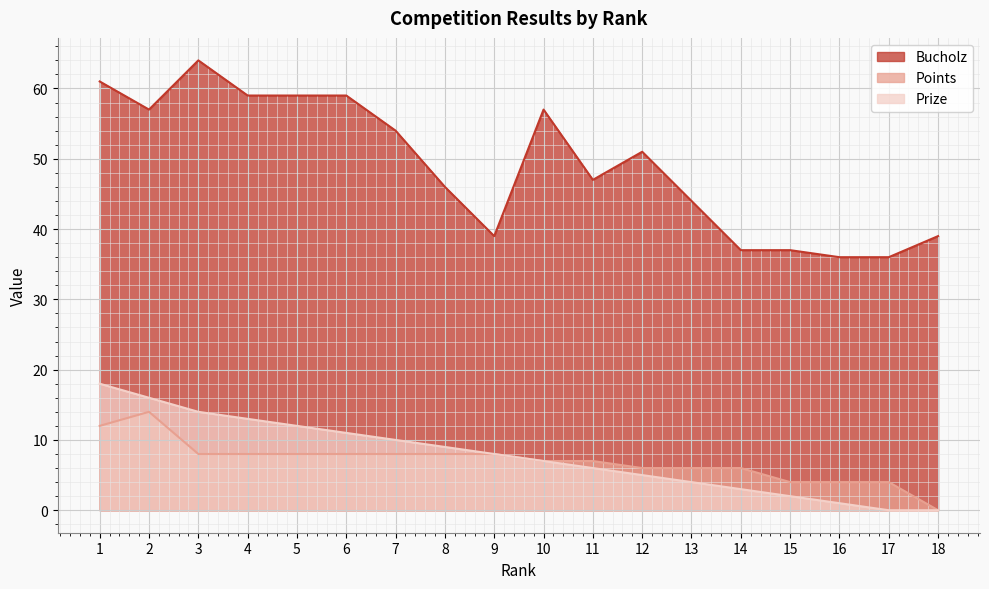

True or false: Points and Bucholz intersect in this chart.

False